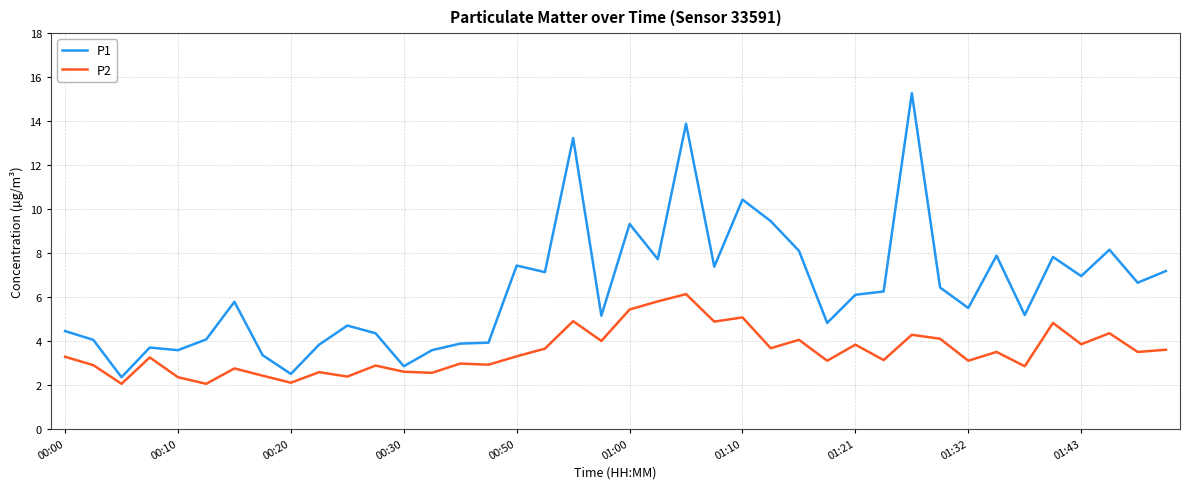

List the series in order of their peak value, highest first.

P1, P2